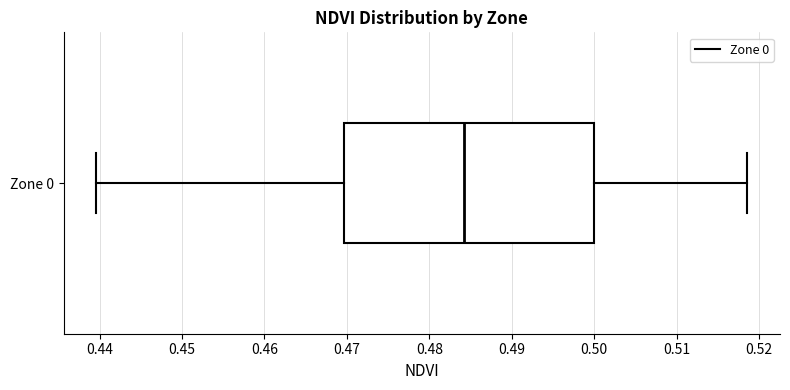

Where does the right whisker of the box for Zone 0 end on the x-axis? The values are not printed on the chart, so give them approximately, as read against the axis.

0.519